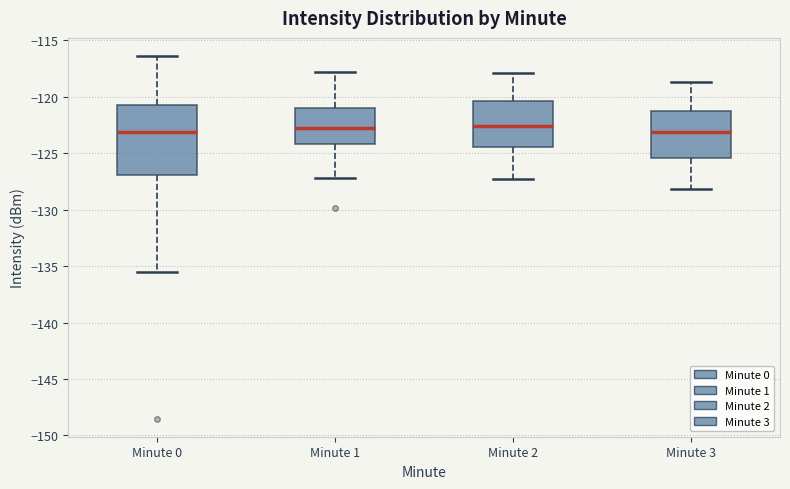

Which box is the tallest, from its lower edge to its upper edge?

Minute 0